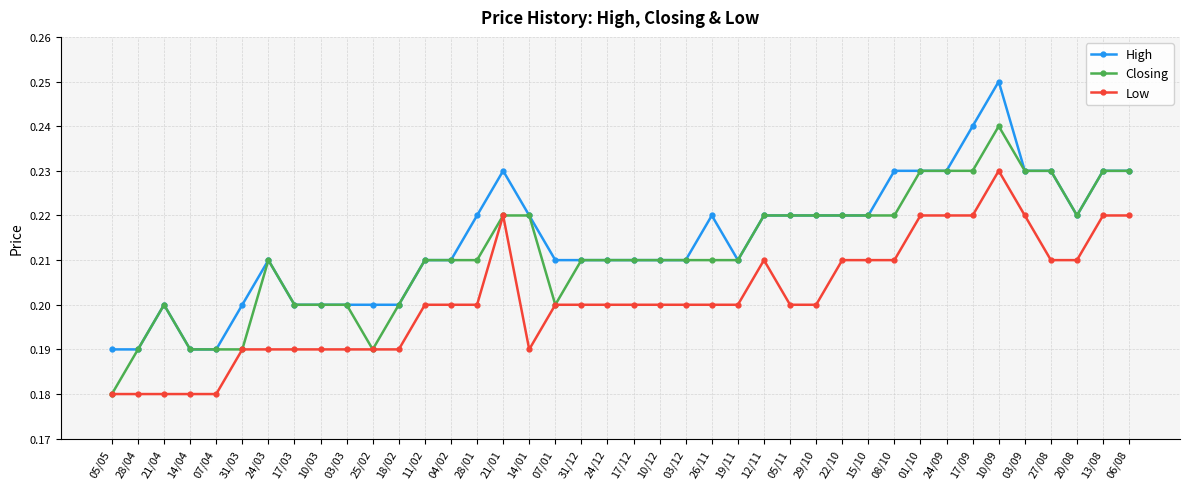

What is the label of the 26th point from the right?

28/01